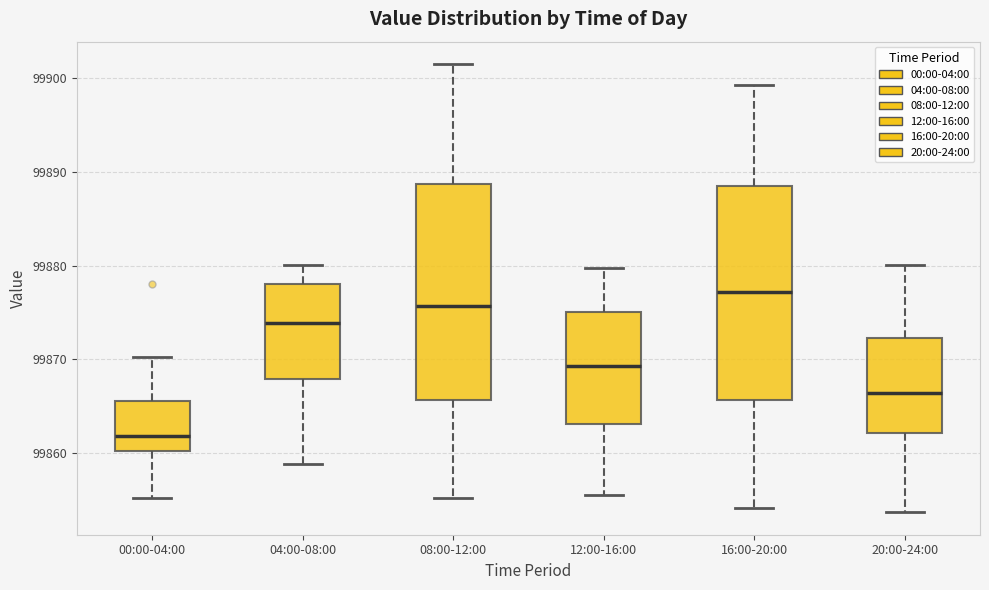

Which box's median line is the highest?

16:00-20:00